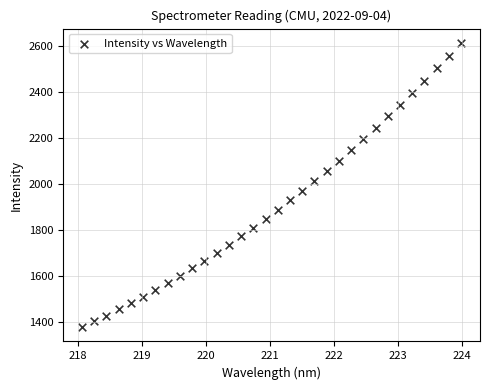

What is the range of X values (max minus min)?

5.9